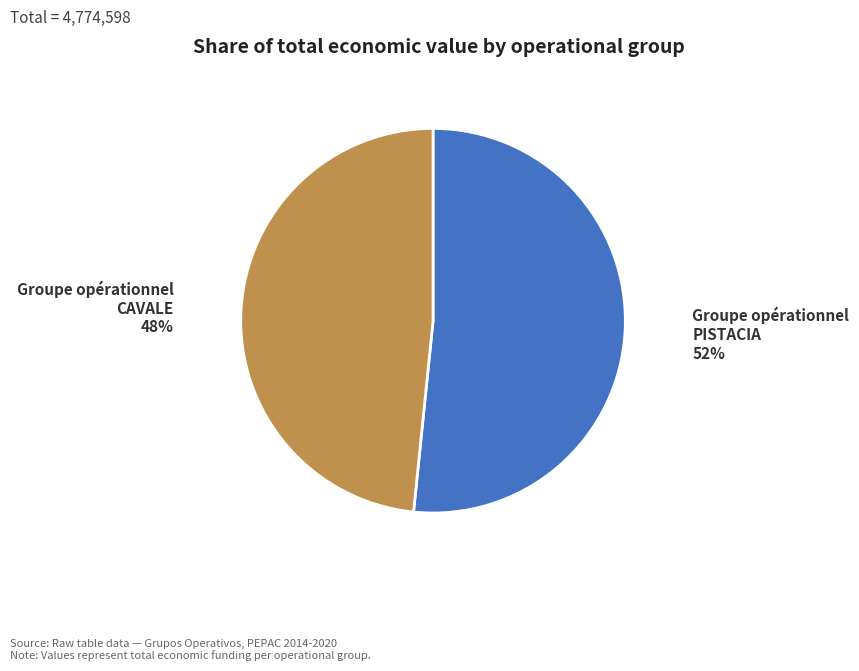

What is the smallest slice in the pie chart?

Groupe opérationnel CAVALE